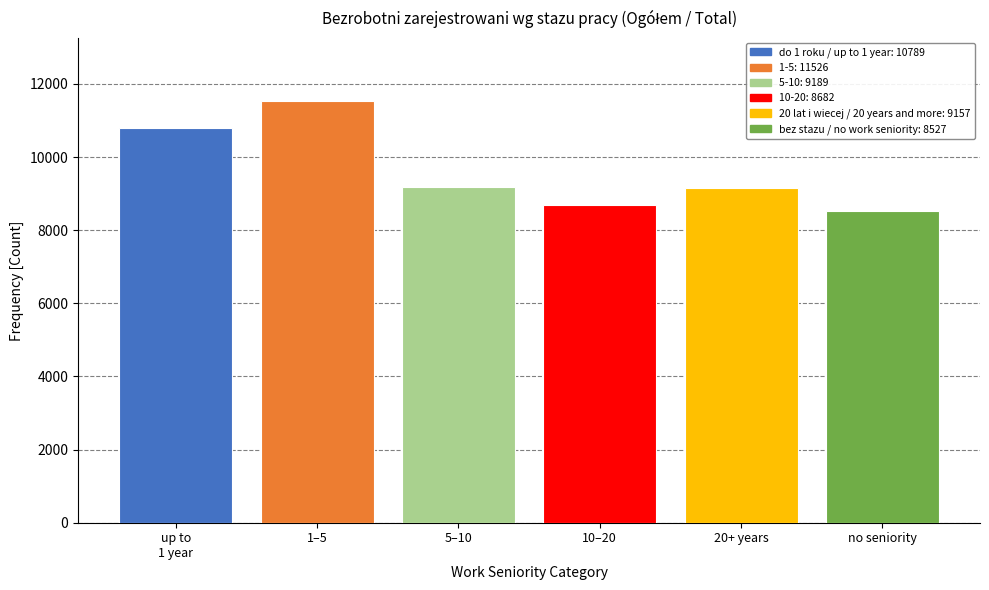

What value does the data have at 20+ years, to the nearest 10?

9160